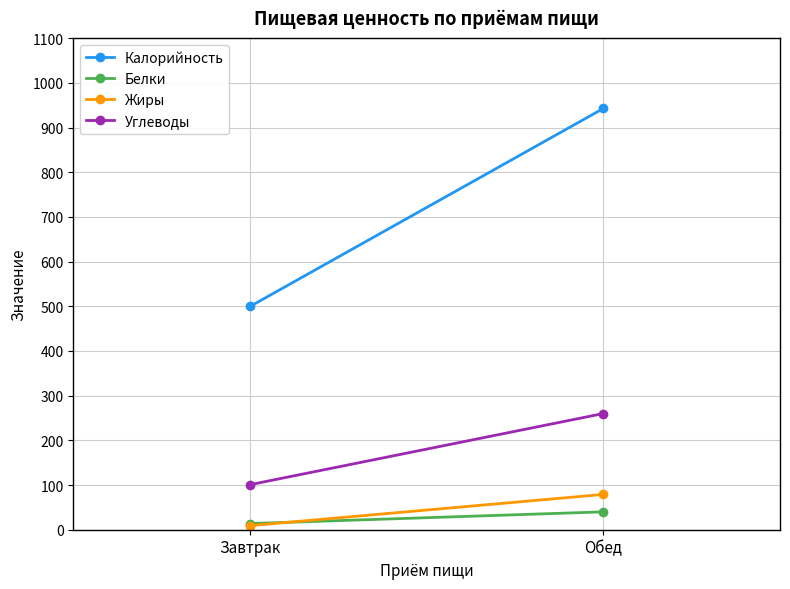

At which category is the sum across all series the highest?

Обед